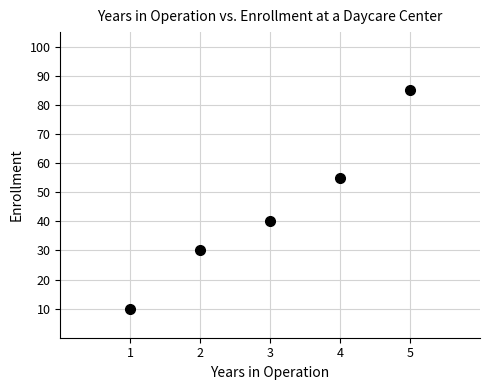

What is the average Y value?

44